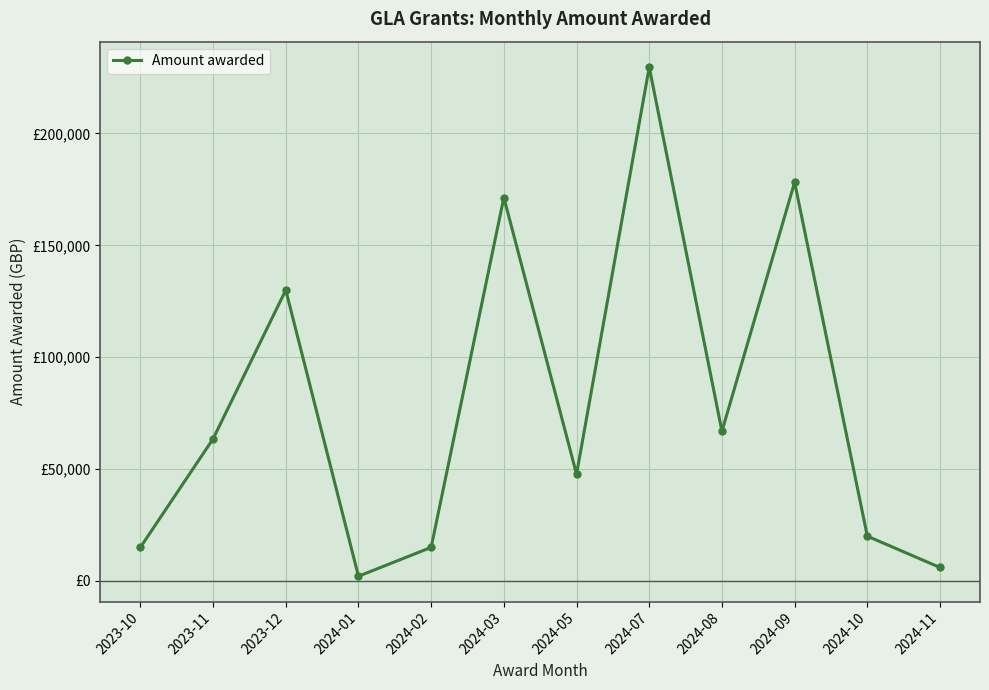

Does the chart have visible grid lines?

Yes